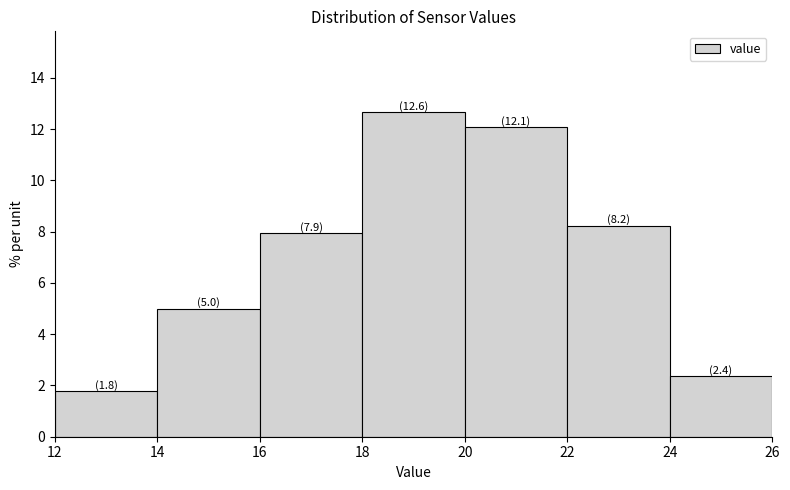

Over which range of the x-axis is the bar tallest?

18 to 20